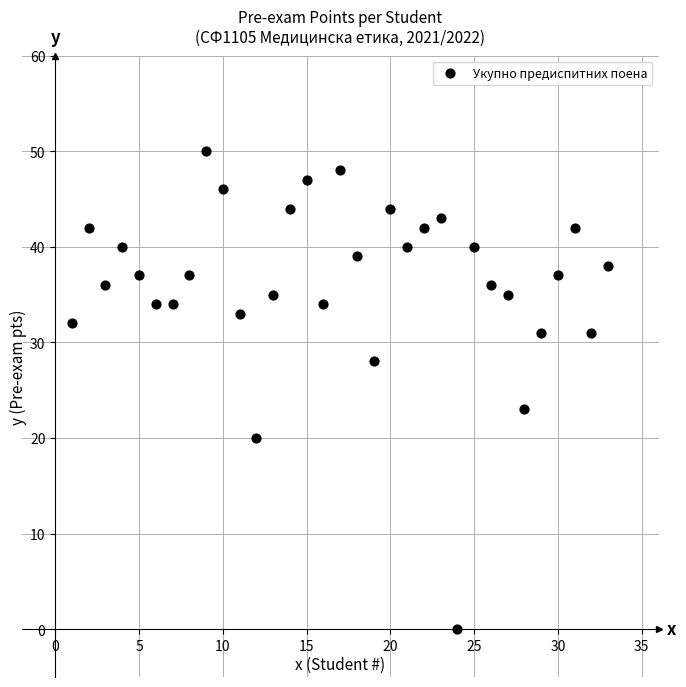

What Y value in the scatter plot is closest to 25?

23